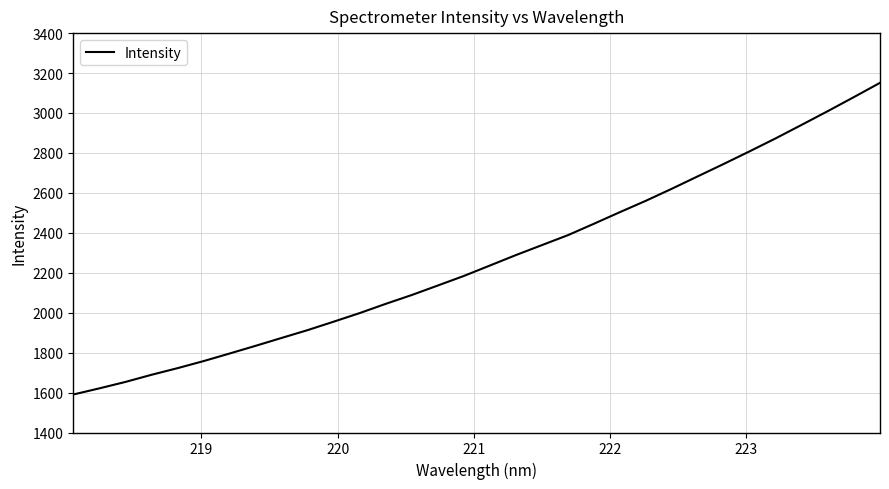

What is the smallest value displayed?

1590.3